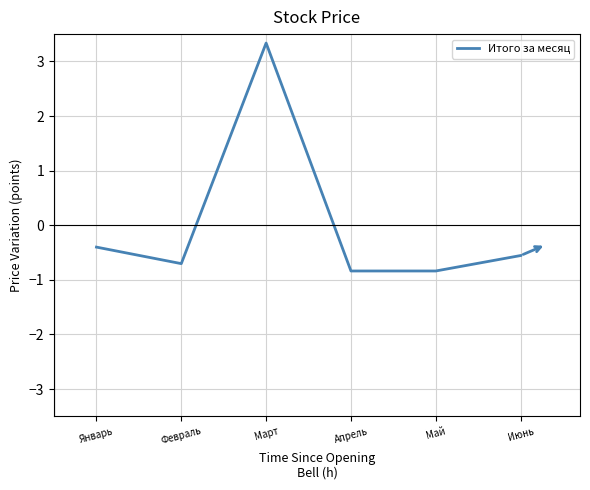

Between Январь and Февраль, which is larger?

Январь